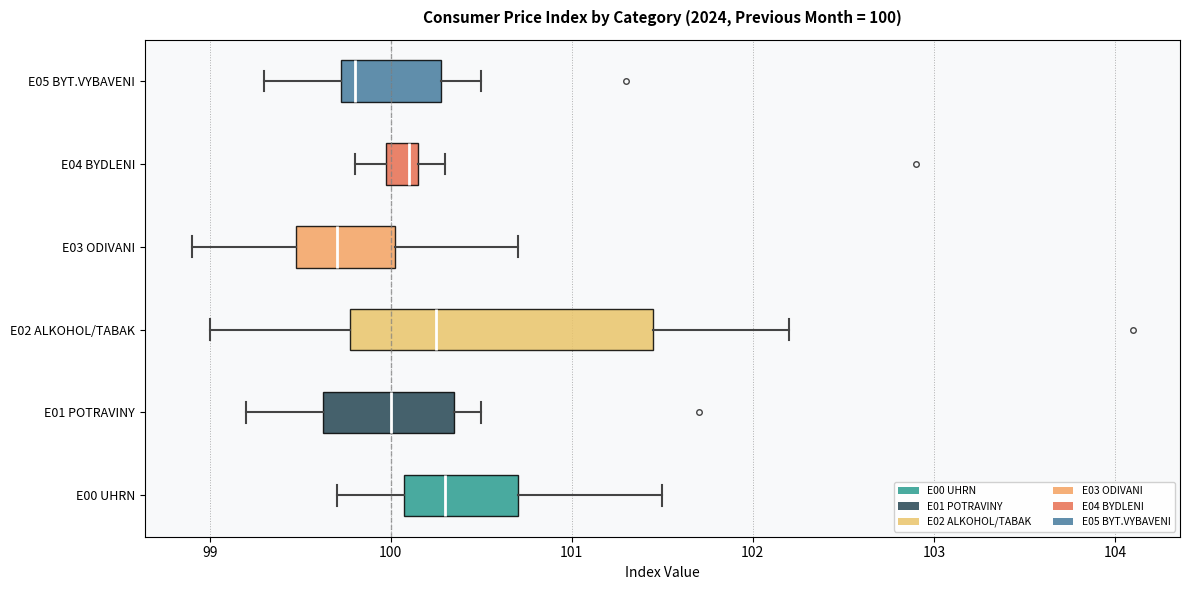

Which box is the widest, from its left edge to its right edge?

E02 ALKOHOL/TABAK